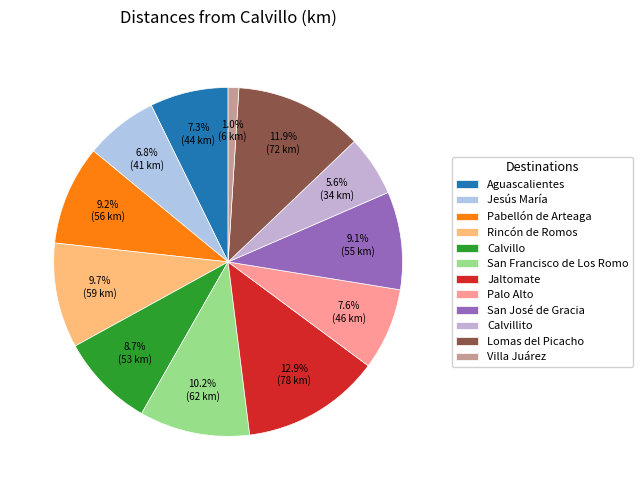

Count the number of slices in the pie.

12